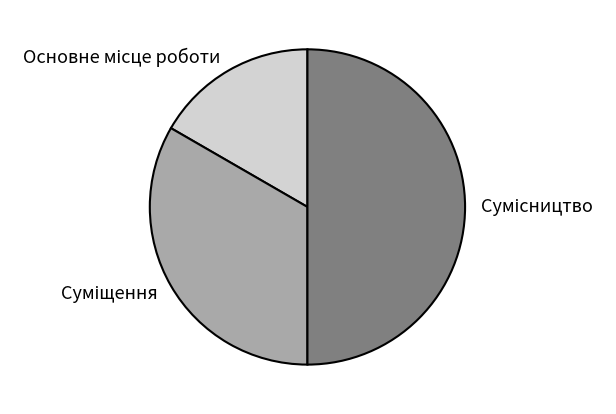

How many slices are in this pie chart?

3